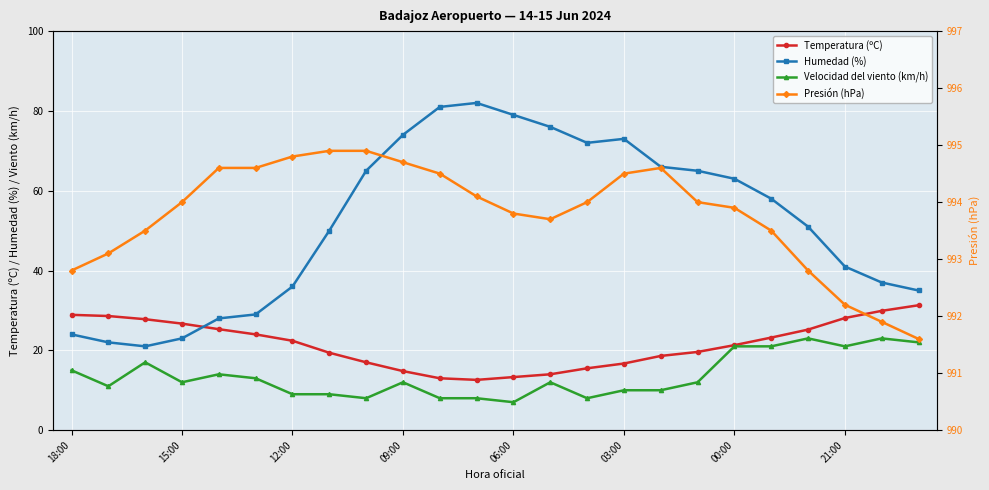

How many lines are shown in the chart?

4